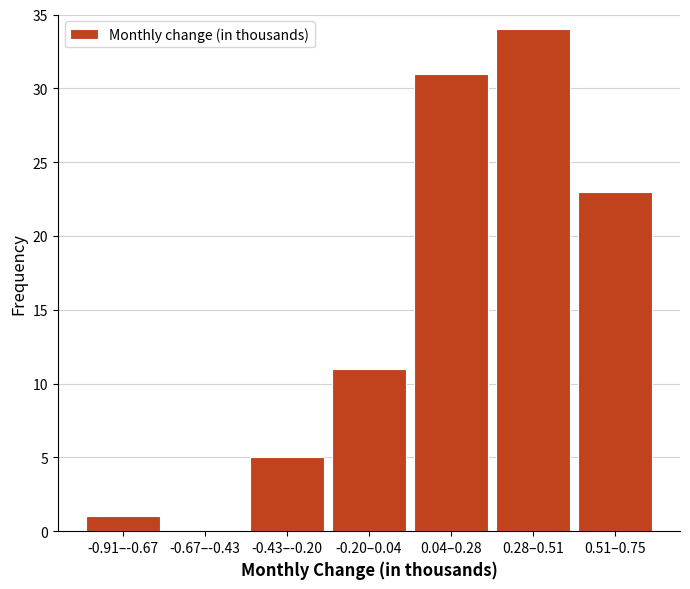

Reading left to right, list all the values displayed in this chart.

-0.91–-0.67=1	-0.67–-0.43=0	-0.43–-0.20=5	-0.20–0.04=11	0.04–0.28=31	0.28–0.51=34	0.51–0.75=23